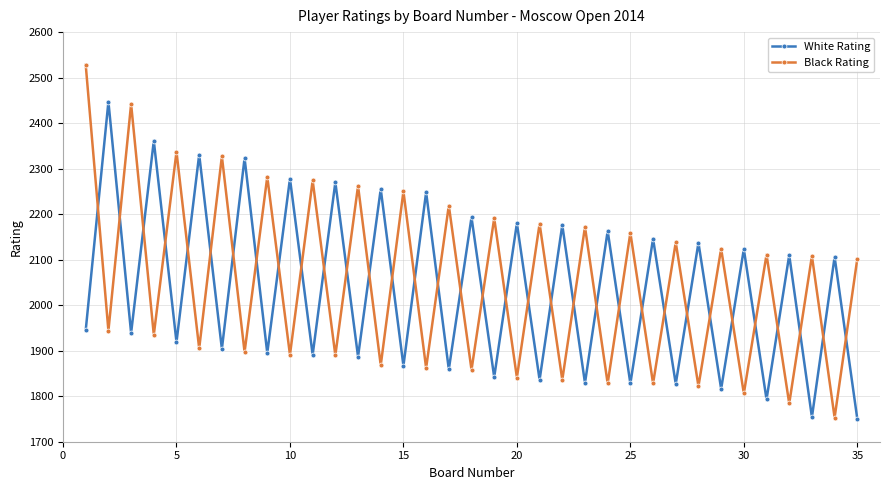

What is the value of the Black Rating point at the 4th from the left?

1935